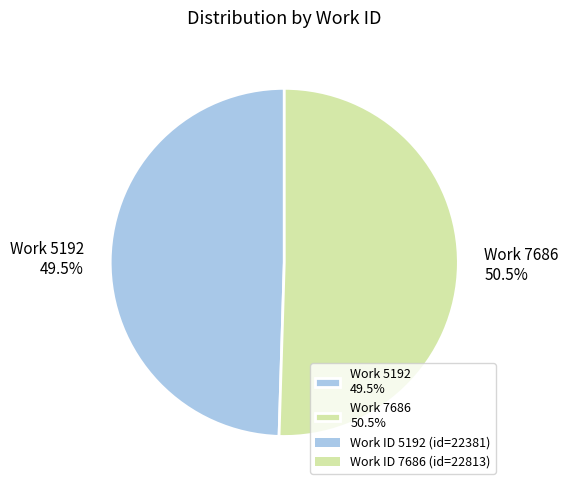

Combined, what portion of the pie is Work 5192 49.5% and Work 7686 50.5%?

100.0%